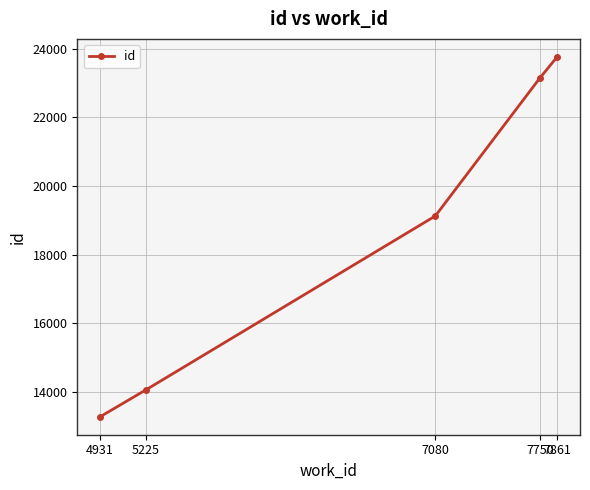

What is the minimum value shown in the chart?

13271